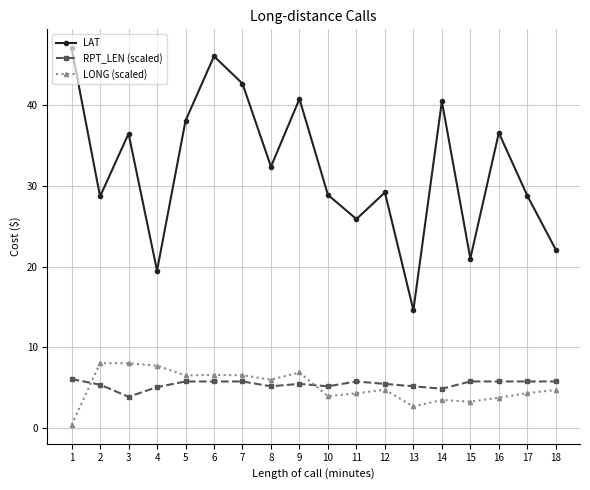

Where is the first local minimum for RPT_LEN (scaled)?

3